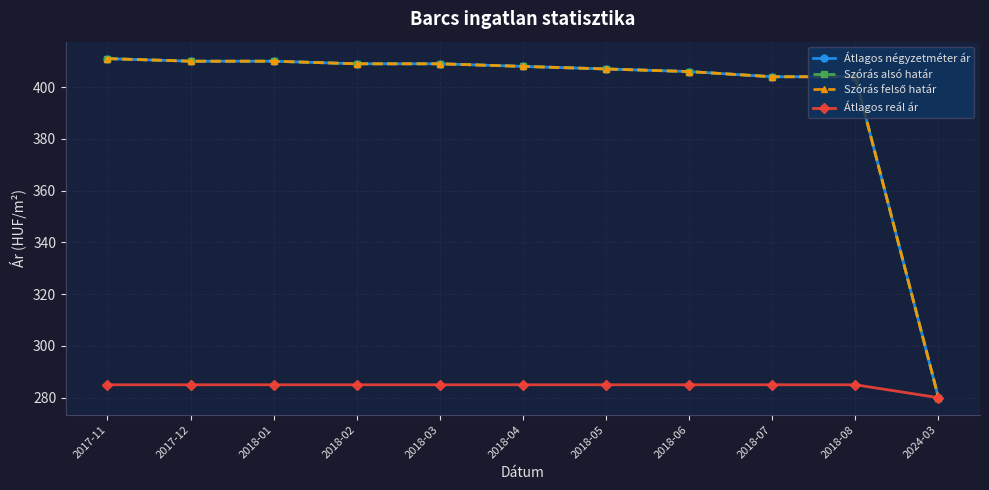

The value of Szórás alsó határ at 2018-06 is 406. True or false?

True